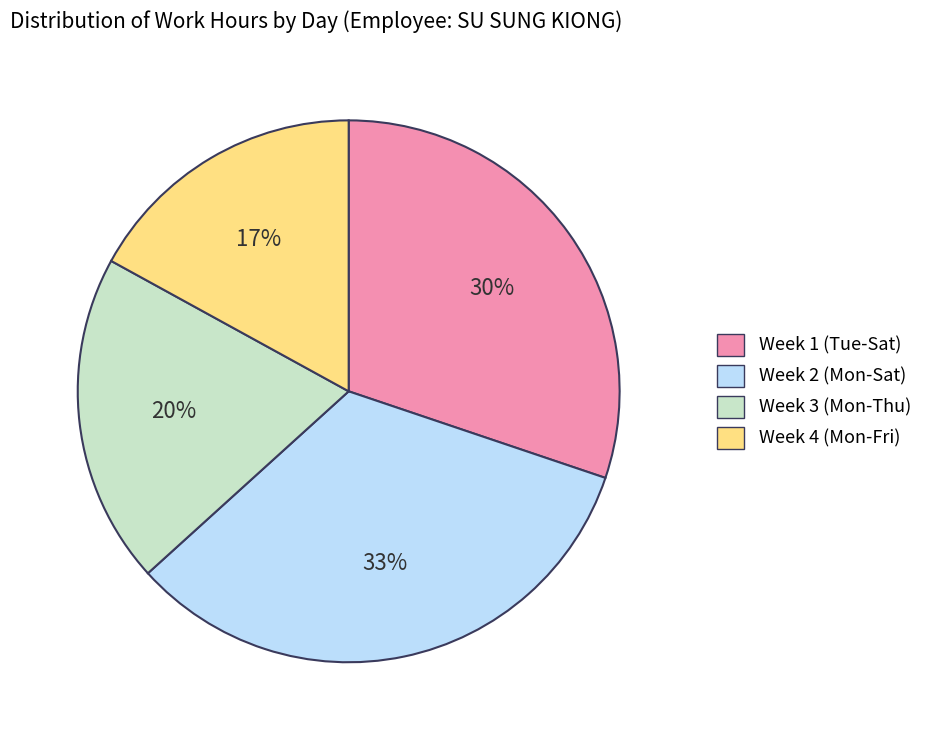

To the nearest percent, what is the average slice percentage?

25%